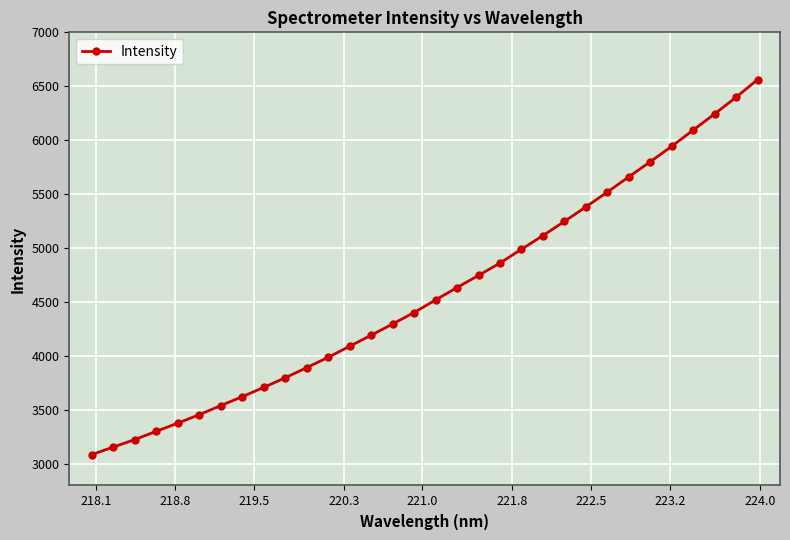

What is the difference between the maximum and minimum values?

3475.0